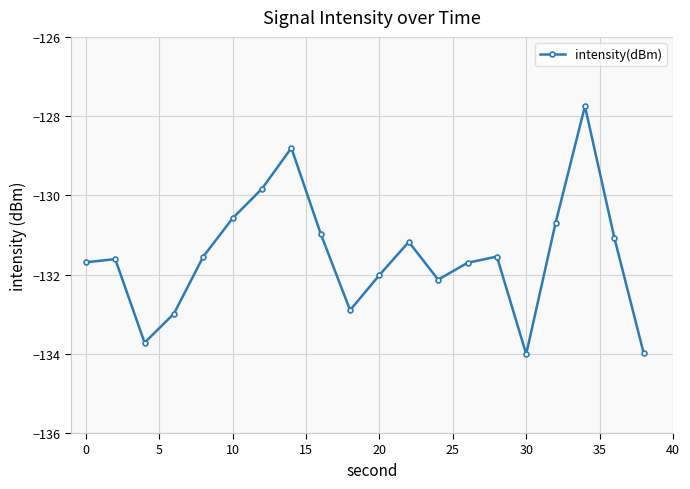

How many distinct data groups are displayed?

1